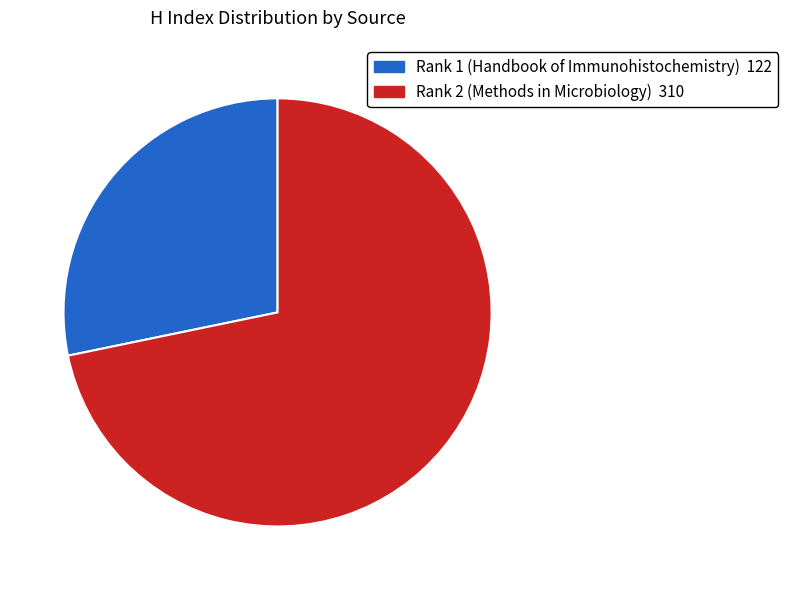

Do Rank 1 (Handbook of Immunohistochemistry) and Rank 2 (Methods in Microbiology) together represent more than half of the pie?

Yes